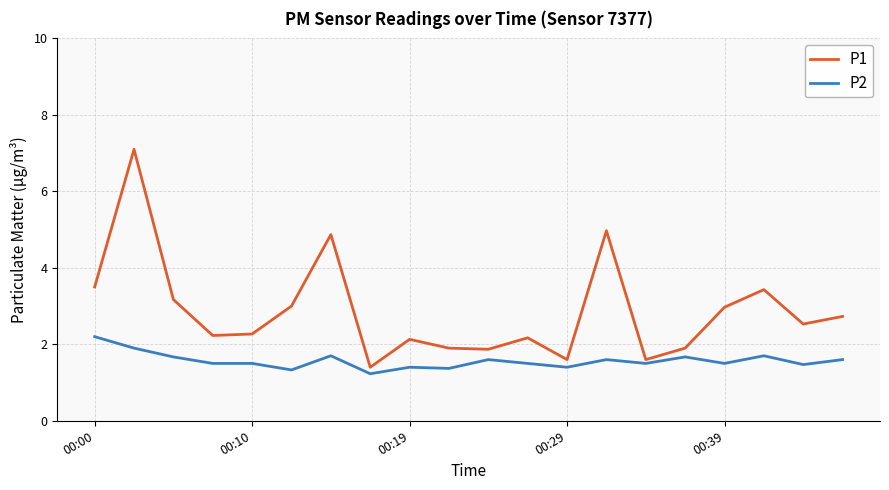

What is the maximum value for P1?

7.1